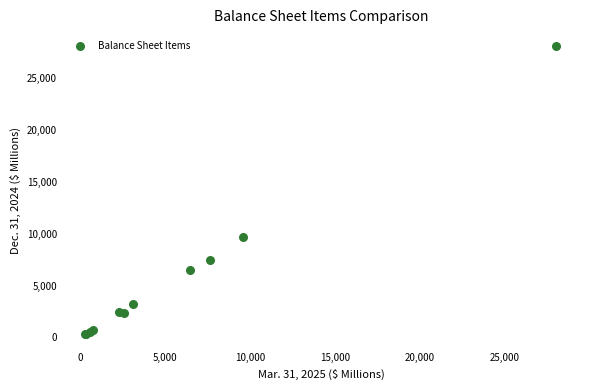

What Y value in the scatter plot is closest to 14186?

9691.2